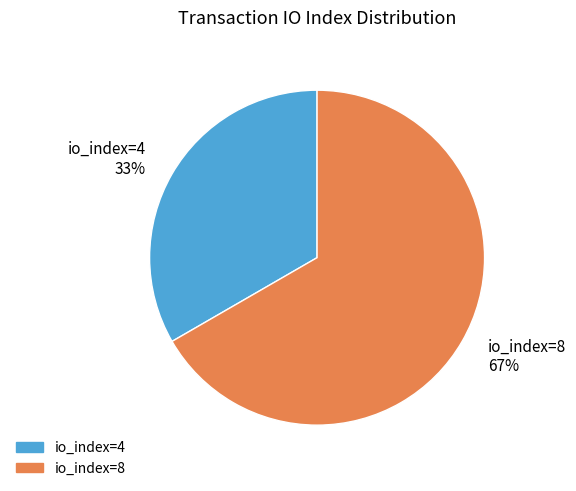

What is the largest slice in the pie chart?

io_index=8